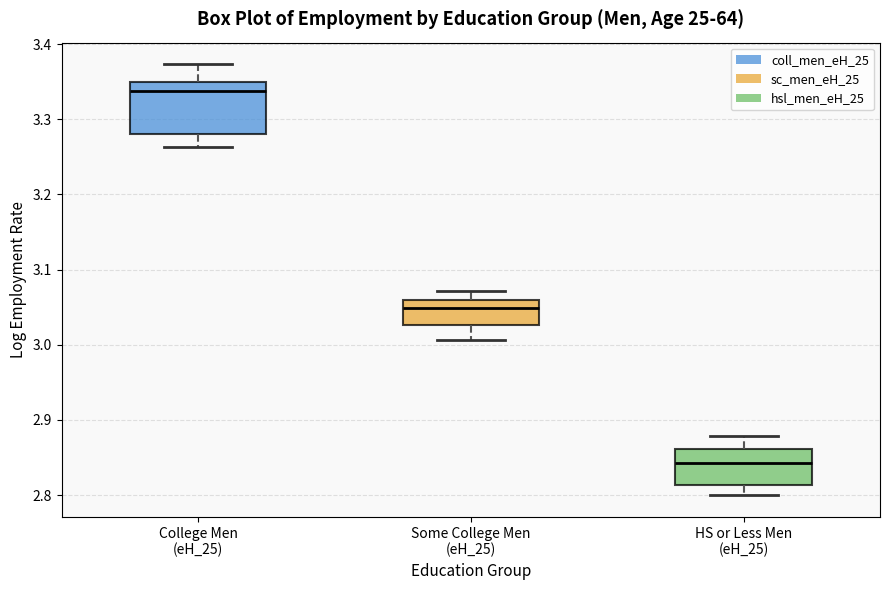

Which box has the lowest median line?

HS or Less Men (eH_25)